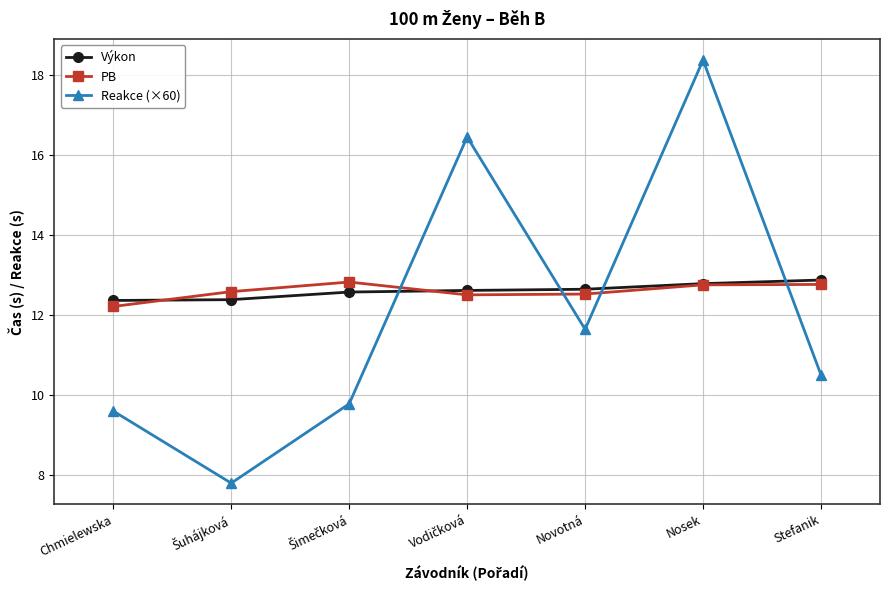

The value of Výkon at Stefanik is 12.9. True or false?

True